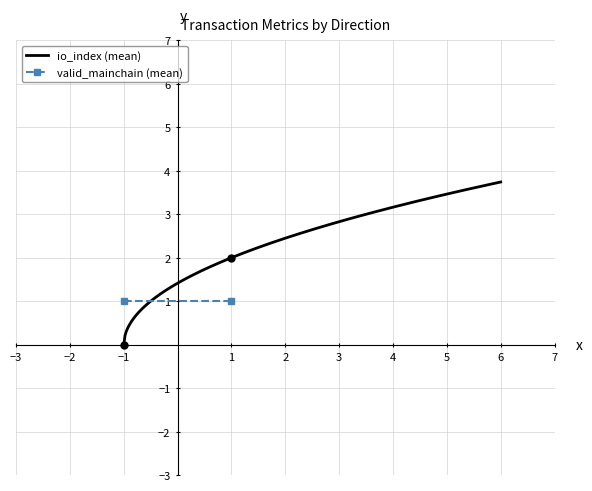

What is the highest value of the io_index (mean) series?

3.7